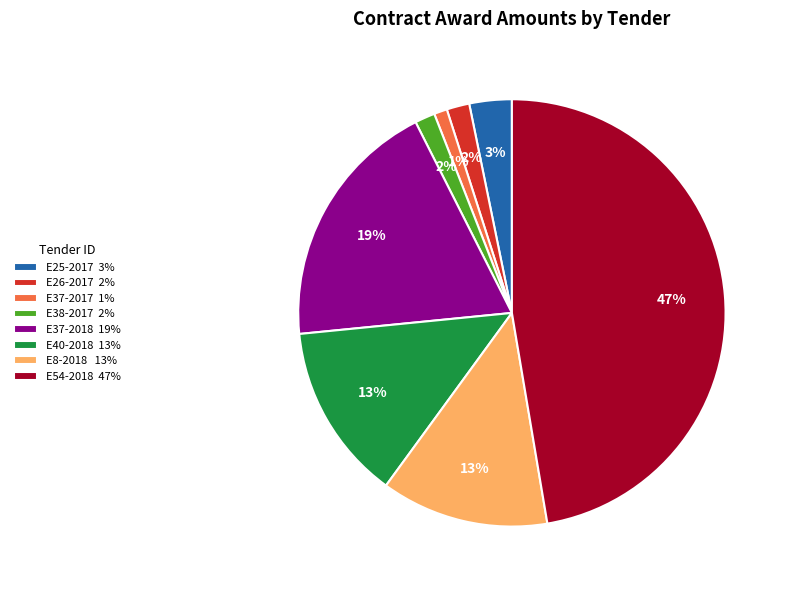

How many slices are in this pie chart?

8